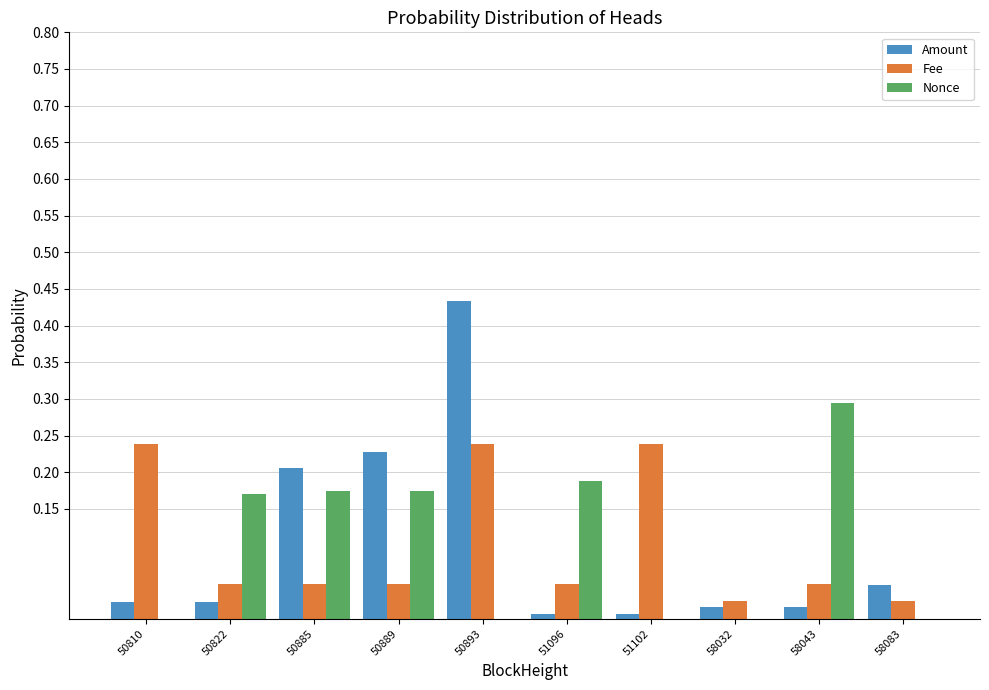

The value of Nonce at 50822 is 0.2. True or false?

True